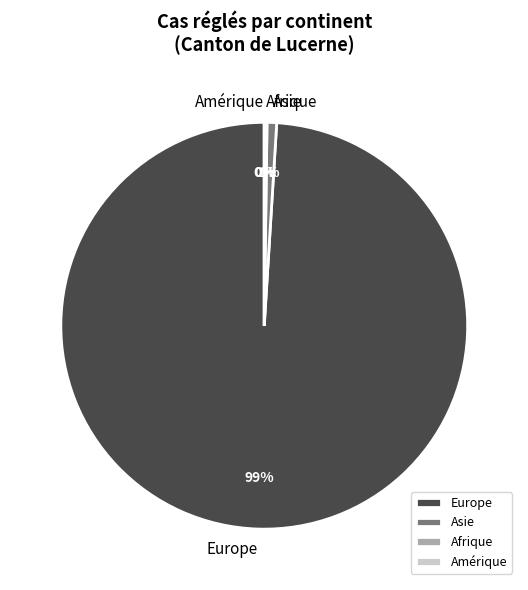

Does Asie represent more than half of the total?

No